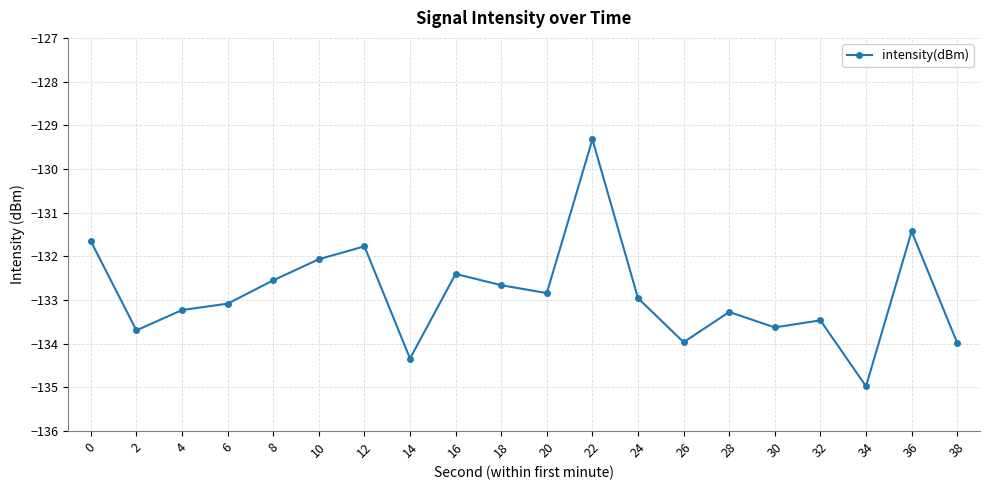

How many points are lower than both their immediate neighbors (excluding endpoints)?

6